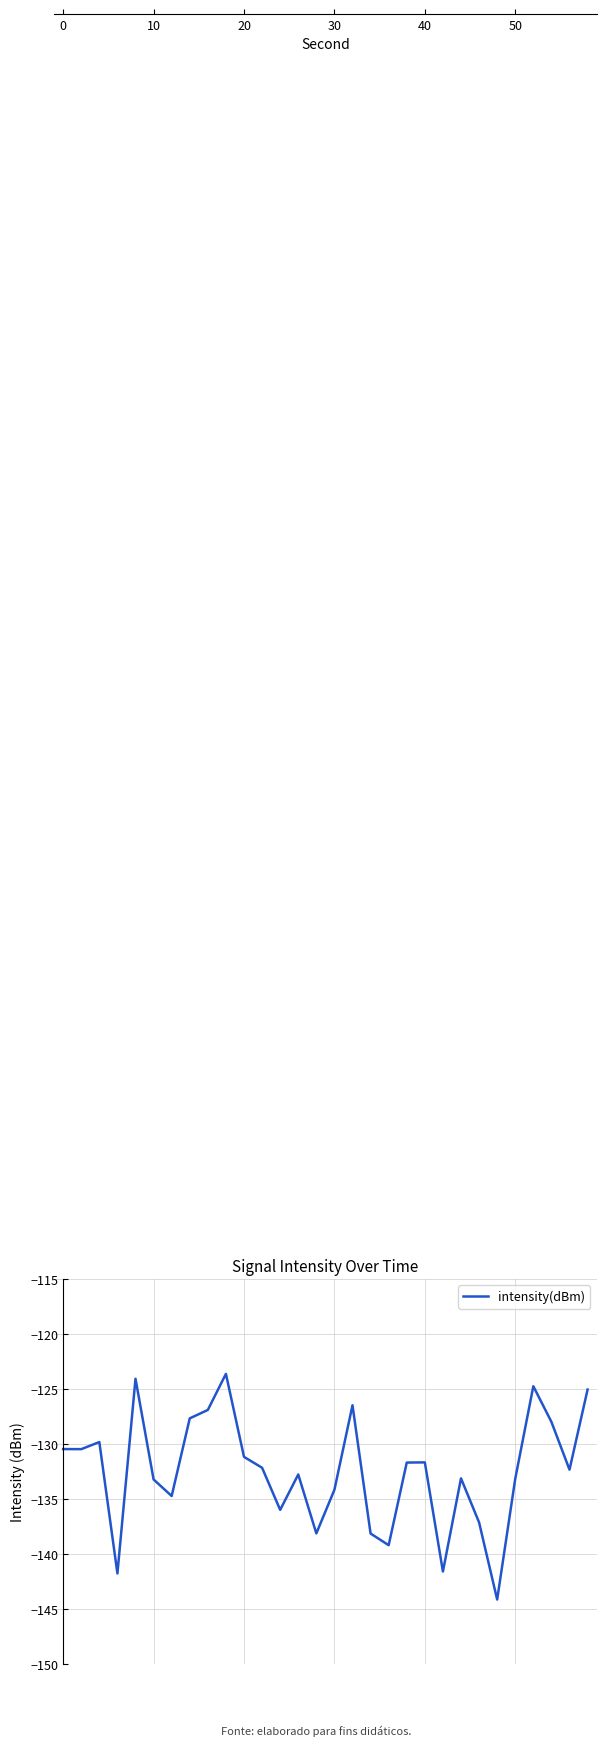

What is the maximum value shown in the chart?

-123.6